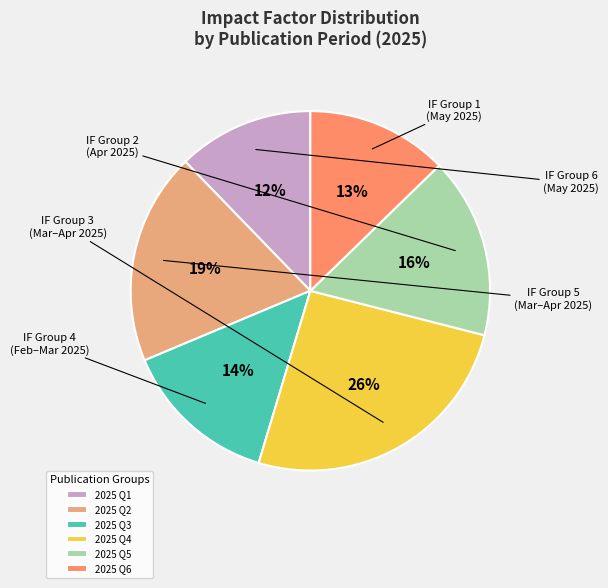

Is it true that 2025 Q5 is 16% of the pie?

True